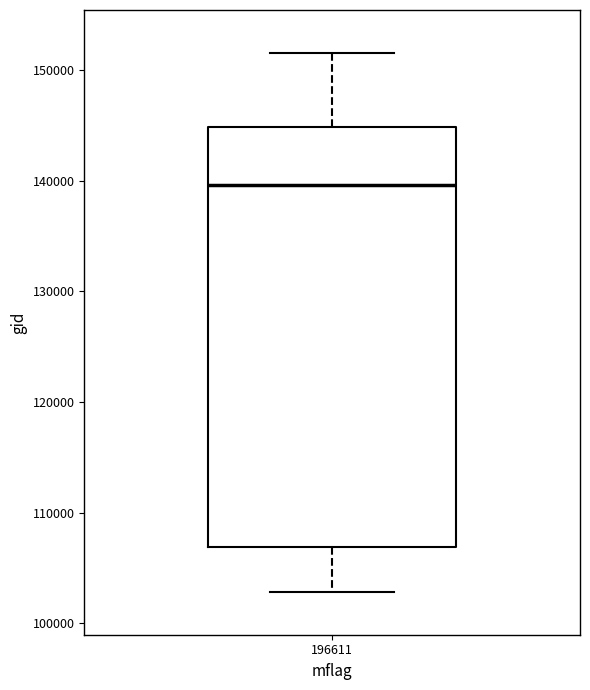

Read this box plot against the y-axis: the position of the median line, the range covered by the box, and the ends of both whiskers. The values are not printed on the chart, so give them approximately, as read against the axis.

median 140000, box 107000 to 145000, whiskers 103000 to 152000